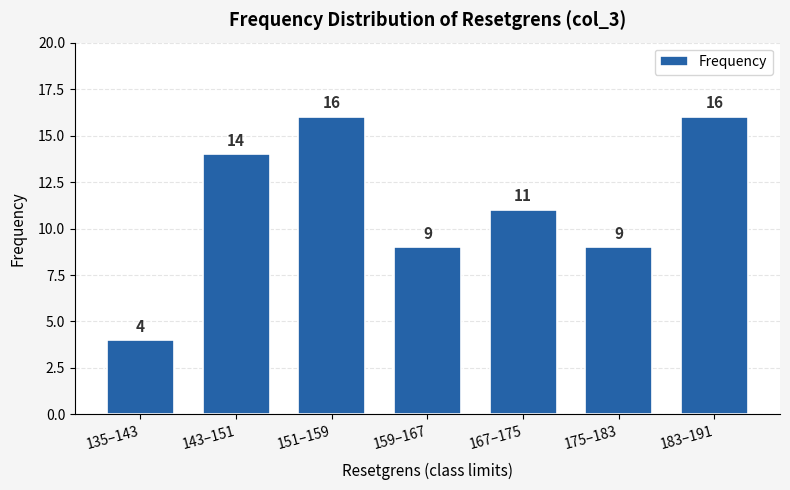

Reading left to right, transcribe all the data shown in this chart.

4	14	16	9	11	9	16